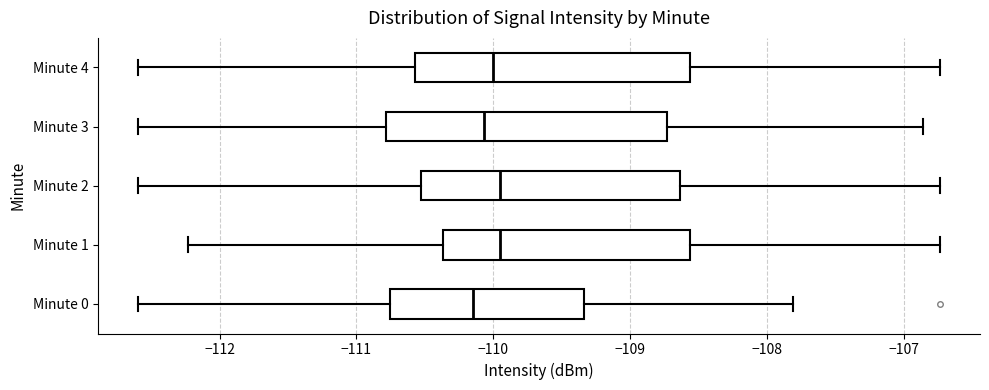

Reading bottom to top, read every box against the x-axis: the position of its median line, the range the box covers, and the ends of its whiskers. The values are not printed on the chart, so give them approximately, as read against the axis.

Minute 0: median -110.2, box -110.8 to -109.3, whiskers -112.6 to -107.8
Minute 1: median -110.0, box -110.4 to -108.6, whiskers -112.2 to -106.7
Minute 2: median -110.0, box -110.5 to -108.6, whiskers -112.6 to -106.7
Minute 3: median -110.1, box -110.8 to -108.7, whiskers -112.6 to -106.9
Minute 4: median -110.0, box -110.6 to -108.6, whiskers -112.6 to -106.7